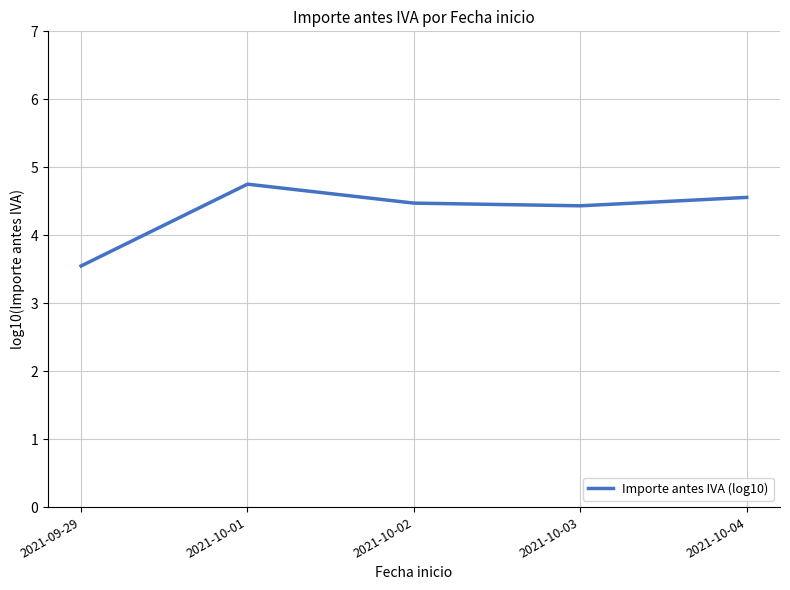

How many interior local valleys (lower than both neighbors) does the data have?

1